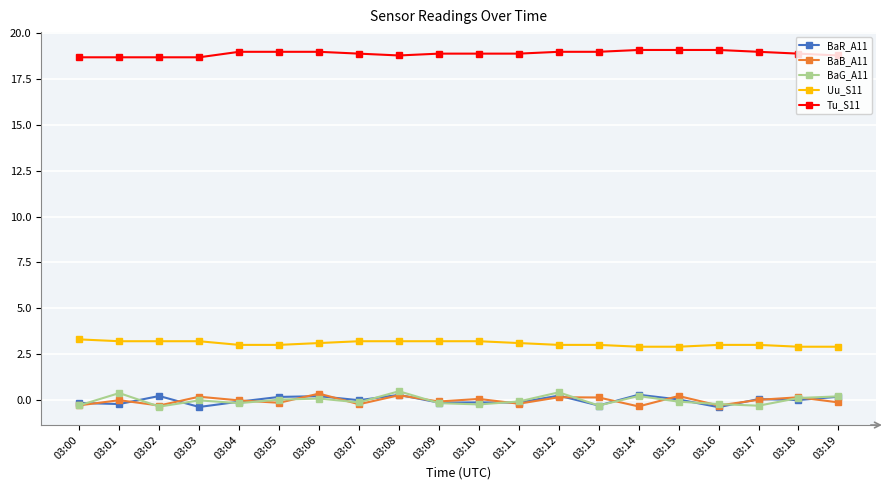

At how many categories does at least one series exceed 6?

20